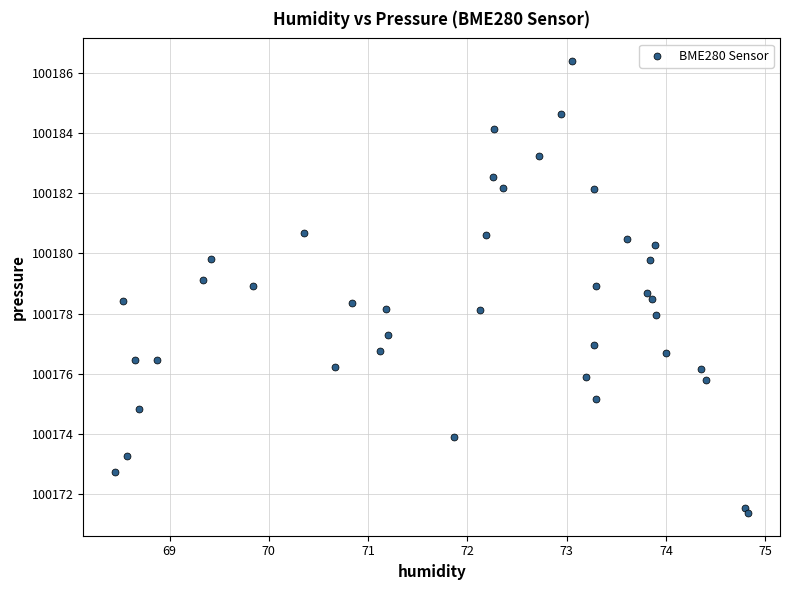

What is the range of X values (max minus min)?

6.4